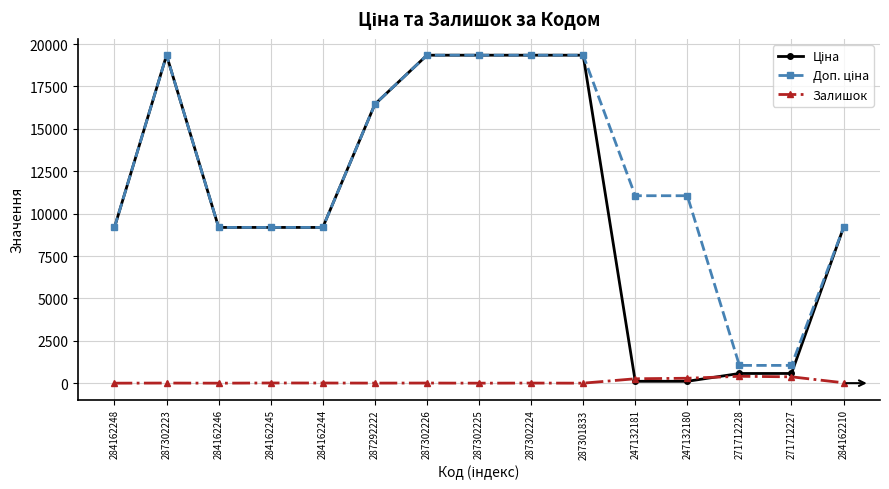

Is it true that Залишок equals 7.0 at 287302223?

True